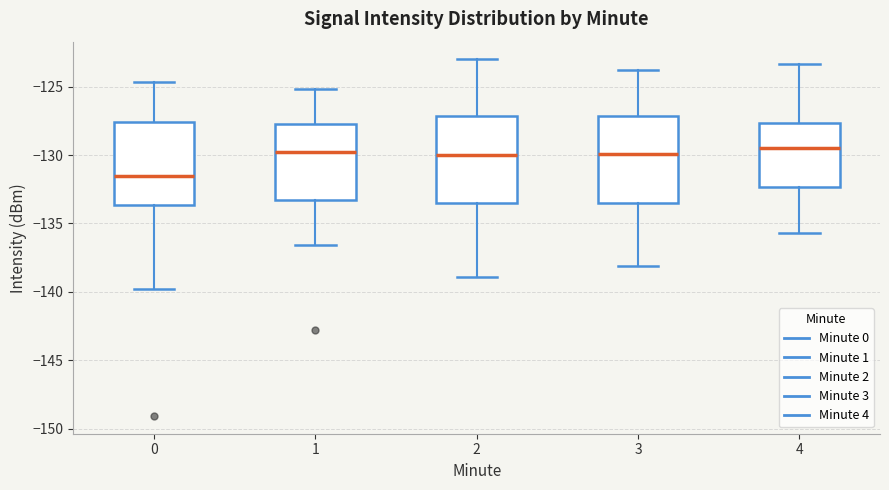

Where does the upper whisker of the box at x = 0 end on the y-axis? The values are not printed on the chart, so give them approximately, as read against the axis.

-124.5